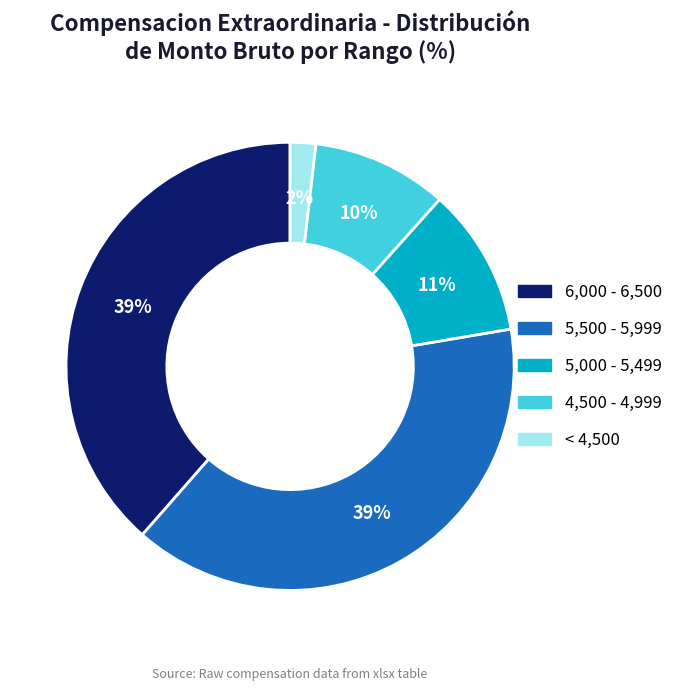

Which has a higher value, < 4,500 or 5,500 - 5,999?

5,500 - 5,999